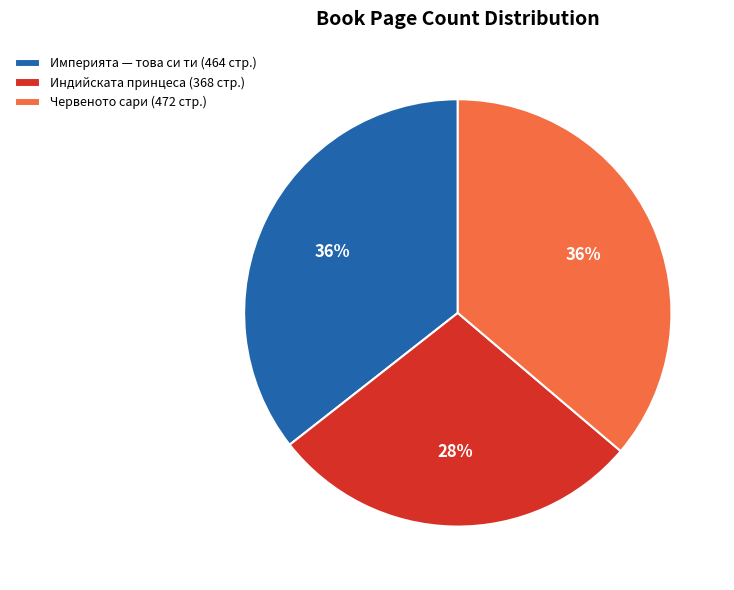

True or false: Индийската принцеса (368 стр.) accounts for 28% of the total.

True